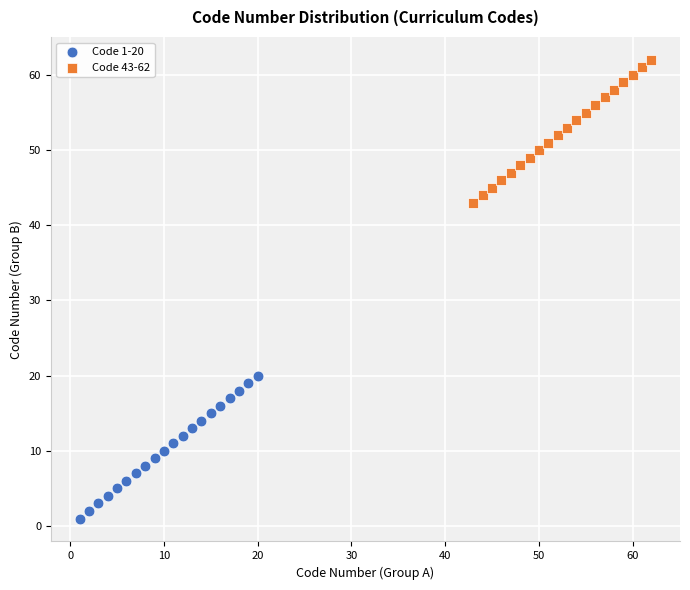

Which series reaches the minimum Y coordinate?

Code 1-20